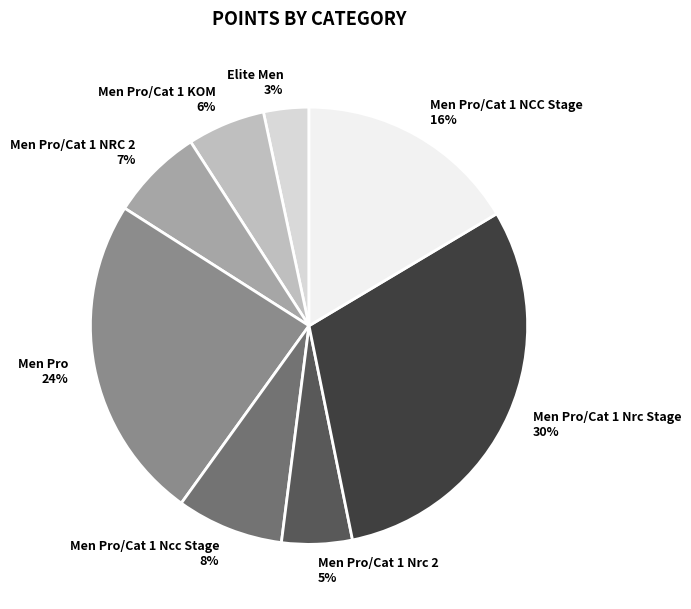

Count the number of slices in the pie.

8